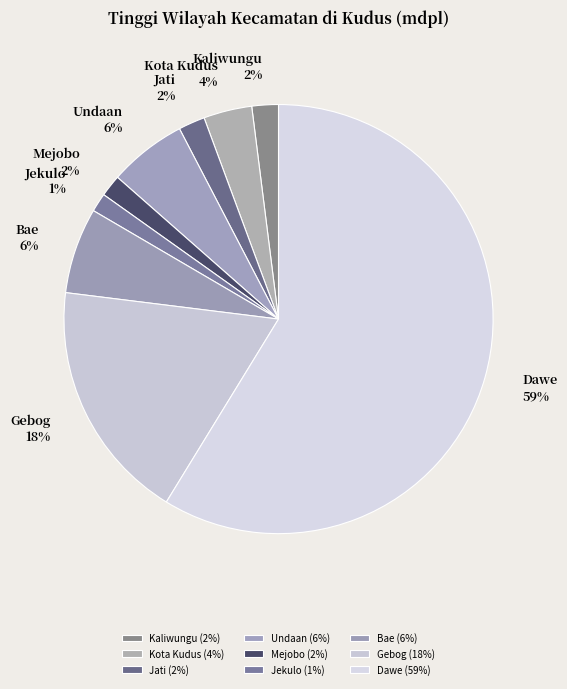

What percentage is the Jekulo slice, to the nearest percent?

1%